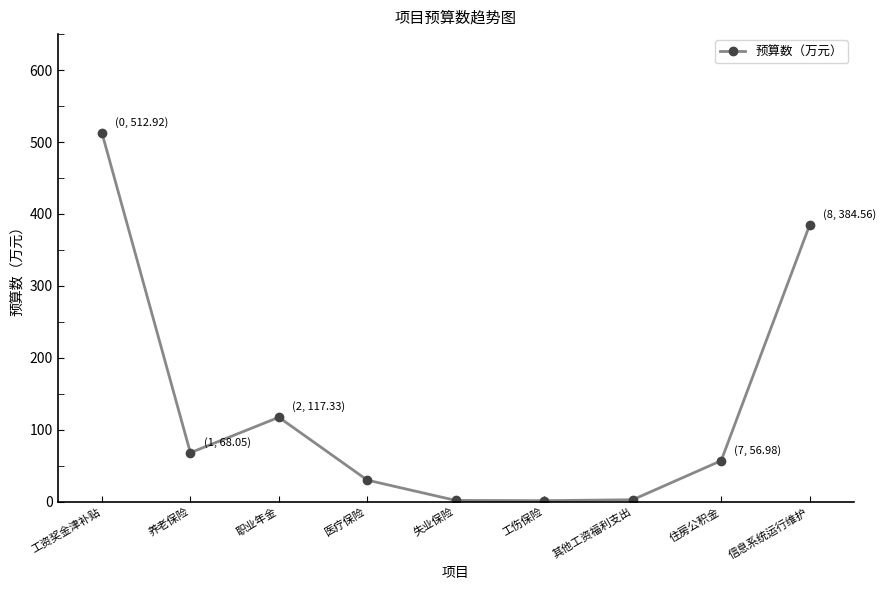

What is the difference between the maximum and minimum values?

511.5